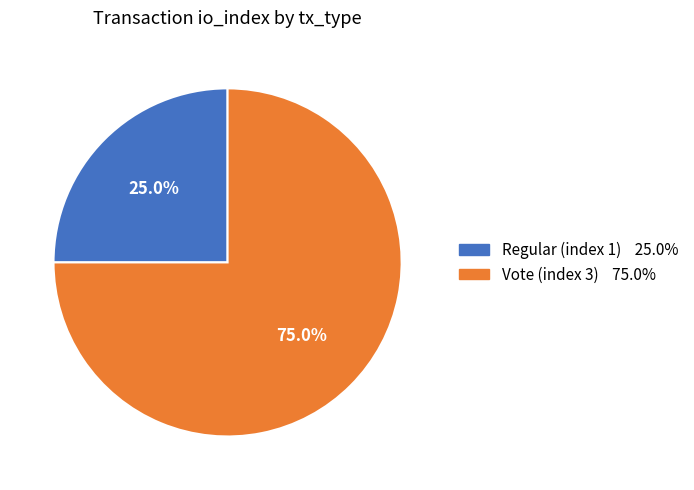

What percentage is NOT represented by Regular (index 1)?

75.0%